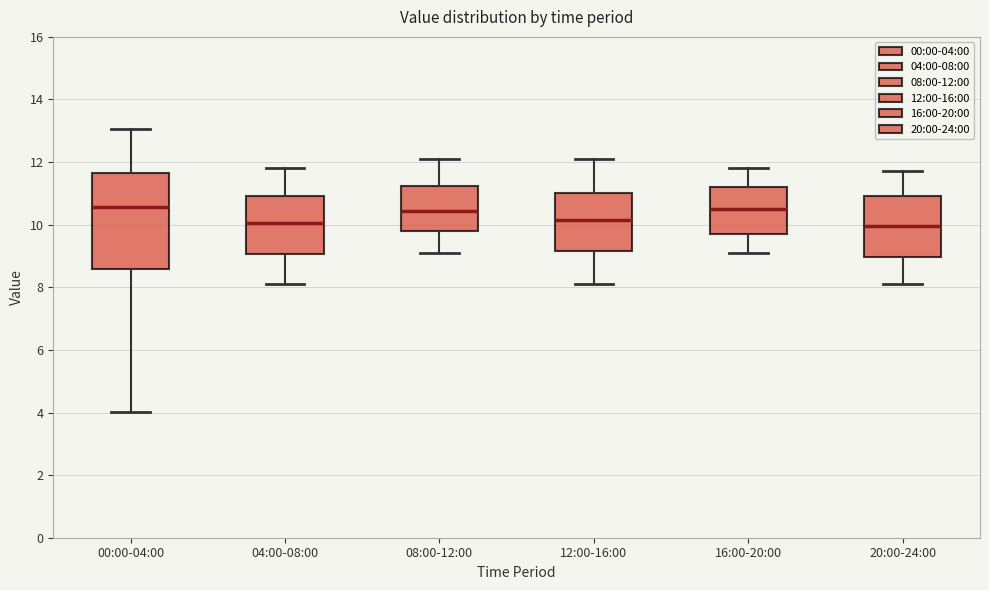

Reading left to right, read every box against the y-axis: the position of its median line, the range the box covers, and the ends of its whiskers. The values are not printed on the chart, so give them approximately, as read against the axis.

00:00-04:00: median 10.6, box 8.6 to 11.6, whiskers 4.0 to 13.0
04:00-08:00: median 10.0, box 9.0 to 11.0, whiskers 8.2 to 11.8
08:00-12:00: median 10.4, box 9.8 to 11.2, whiskers 9.2 to 12.2
12:00-16:00: median 10.2, box 9.2 to 11.0, whiskers 8.2 to 12.2
16:00-20:00: median 10.6, box 9.8 to 11.2, whiskers 9.2 to 11.8
20:00-24:00: median 10.0, box 9.0 to 11.0, whiskers 8.2 to 11.8